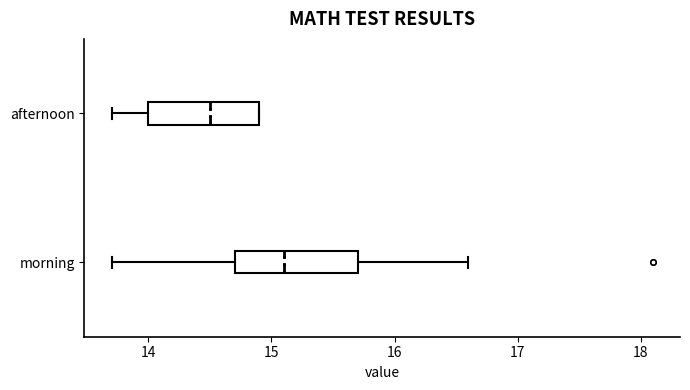

Reading bottom to top, transcribe this box plot: for each box, give where its median line is, the range the box spans, and where its two whiskers end, as read against the x-axis. The values are not printed on the chart, so give them approximately, as read against the axis.

morning: median 15.1, box 14.7 to 15.7, whiskers 13.7 to 16.6
afternoon: median 14.5, box 14.0 to 14.9, whiskers 13.7 to 14.9